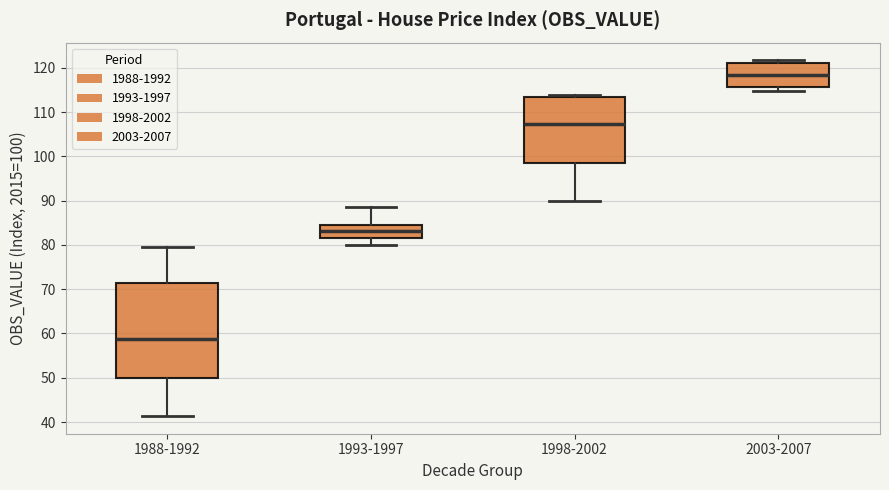

Reading left to right, transcribe this box plot: for each box, give where its median line is, the range the box spans, and where its two whiskers end, as read against the y-axis. The values are not printed on the chart, so give them approximately, as read against the axis.

1988-1992: median 59, box 50 to 71, whiskers 41 to 79
1993-1997: median 83, box 81 to 85, whiskers 80 to 89
1998-2002: median 107, box 99 to 113, whiskers 90 to 114
2003-2007: median 118, box 116 to 121, whiskers 115 to 122